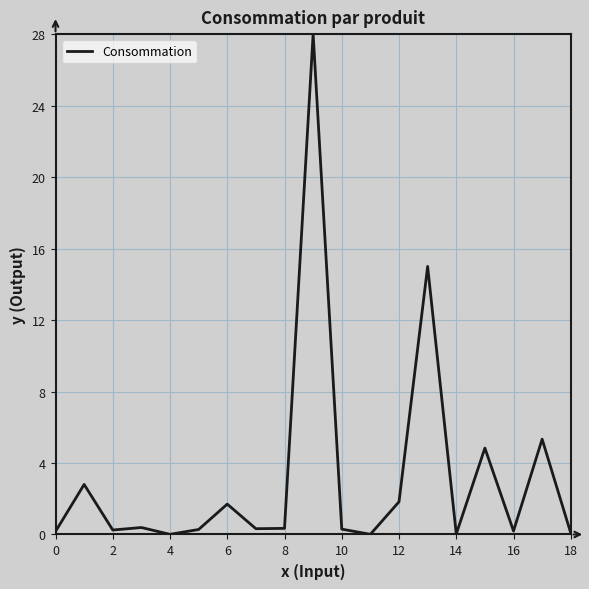

What is the difference between the maximum and second lowest values?

28.0